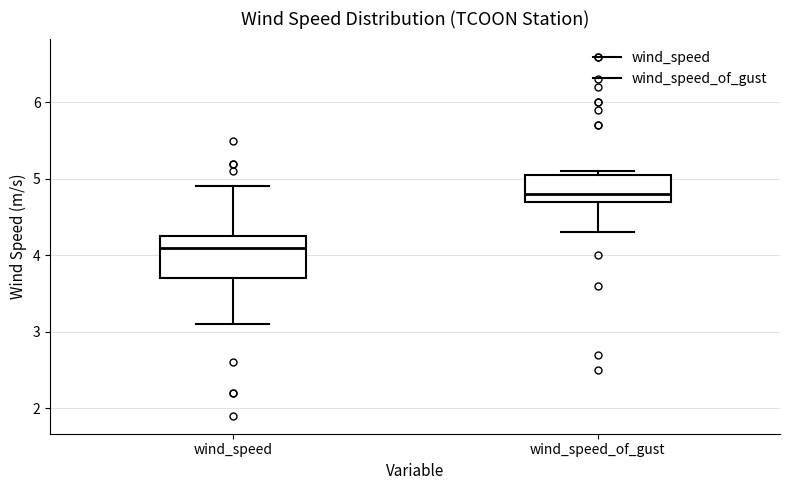

Where does the median line of the box for wind_speed sit on the y-axis? The values are not printed on the chart, so give them approximately, as read against the axis.

4.1